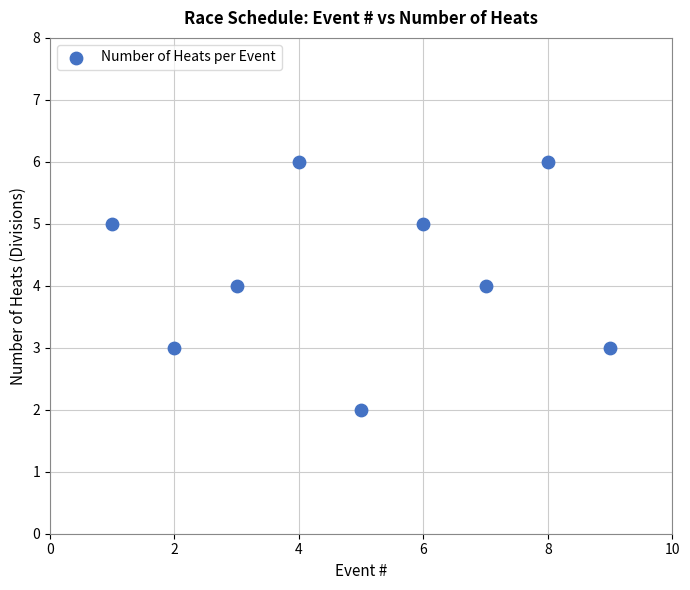

What is the average Y value?

4